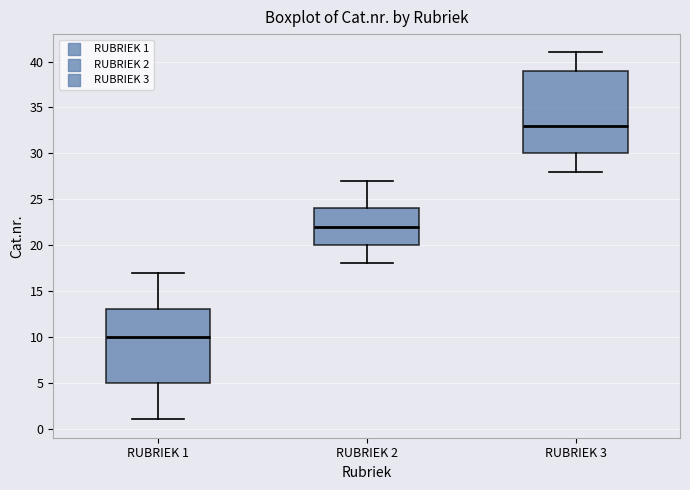

Where is the lower edge of the box for RUBRIEK 3 on the y-axis? The values are not printed on the chart, so give them approximately, as read against the axis.

30